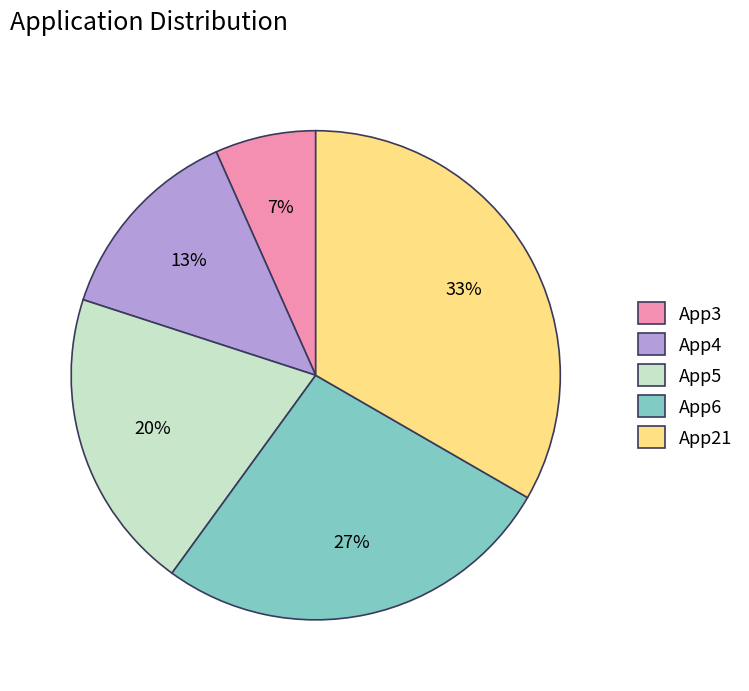

Is there any slice that represents more than half of the pie?

No